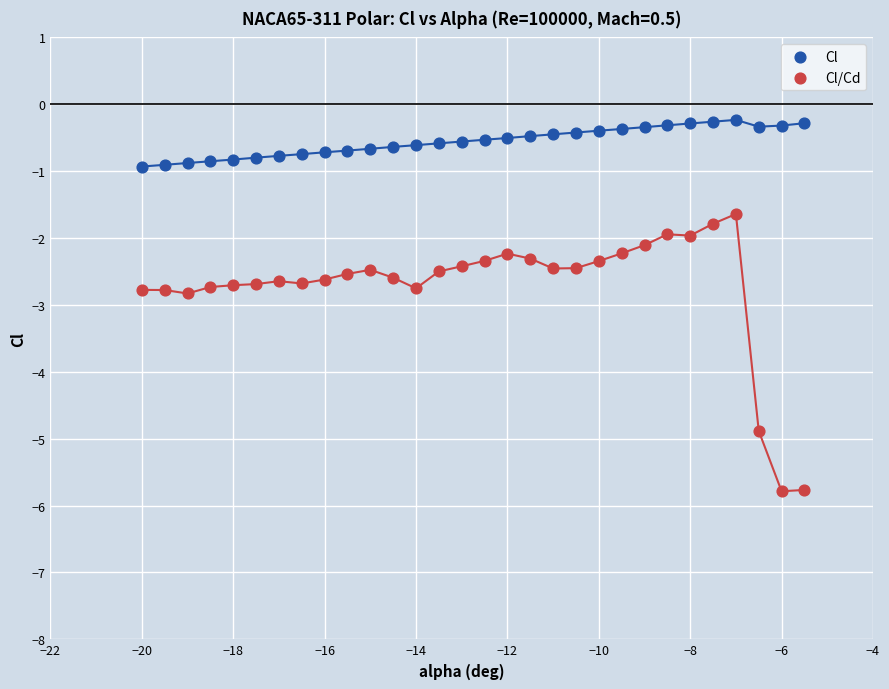

Which series reaches the maximum Y coordinate?

Cl